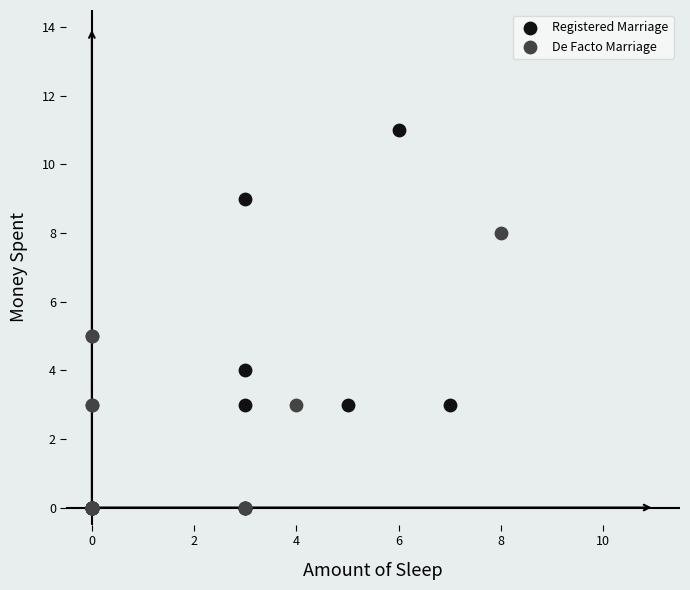

Which series has the largest Y range (max minus min)?

Registered Marriage